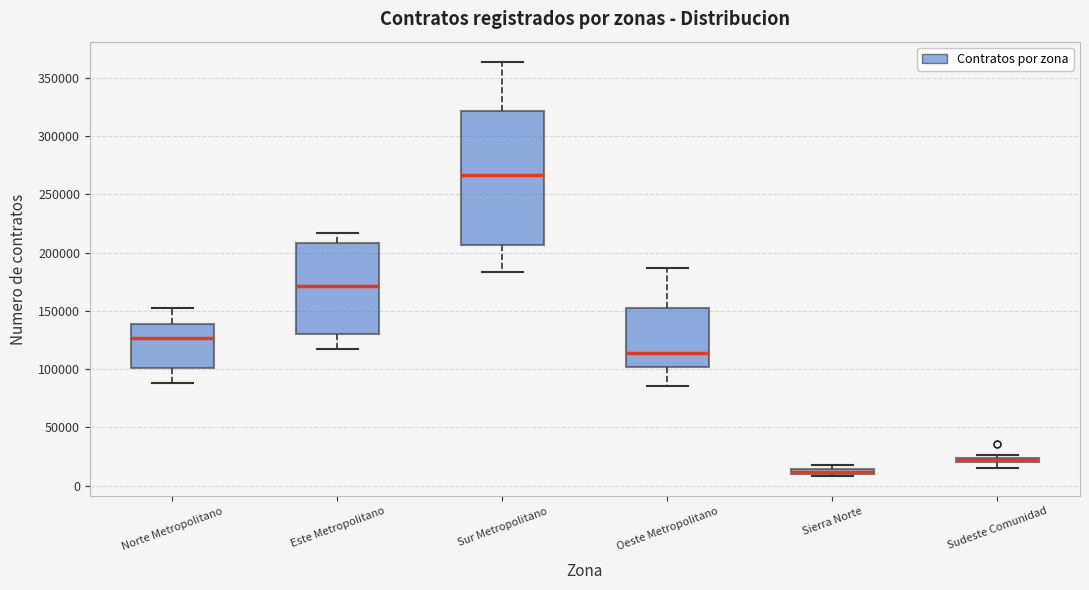

Which box is the tallest, from its lower edge to its upper edge?

Sur Metropolitano